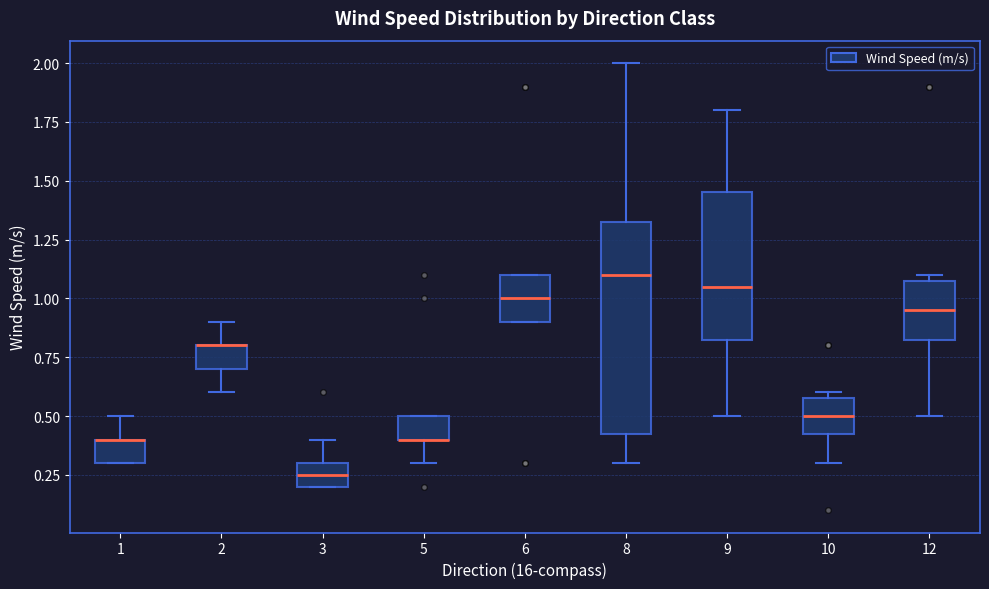

Where is the upper edge of the box at x = 2 on the y-axis? The values are not printed on the chart, so give them approximately, as read against the axis.

0.80